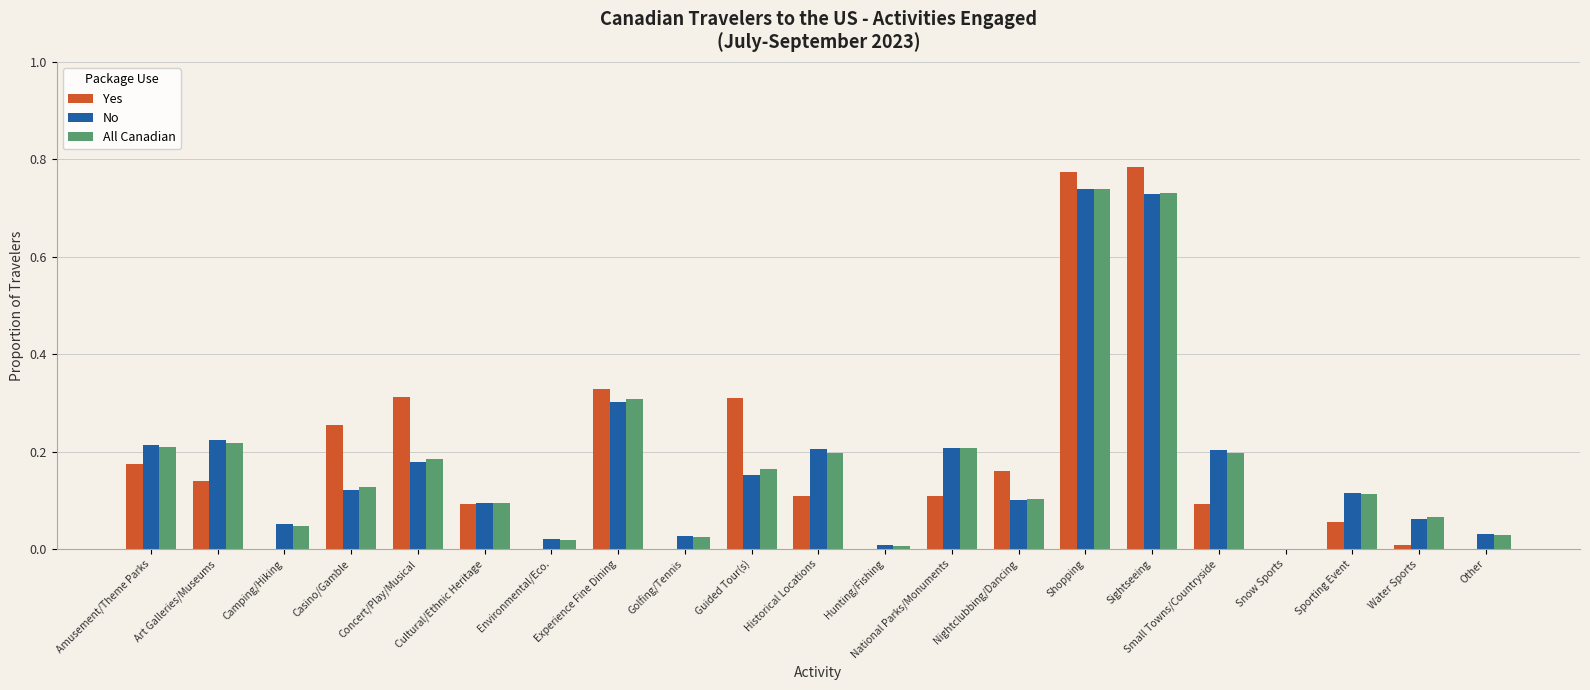

What is the total value across all series at Art Galleries/Museums?

0.6